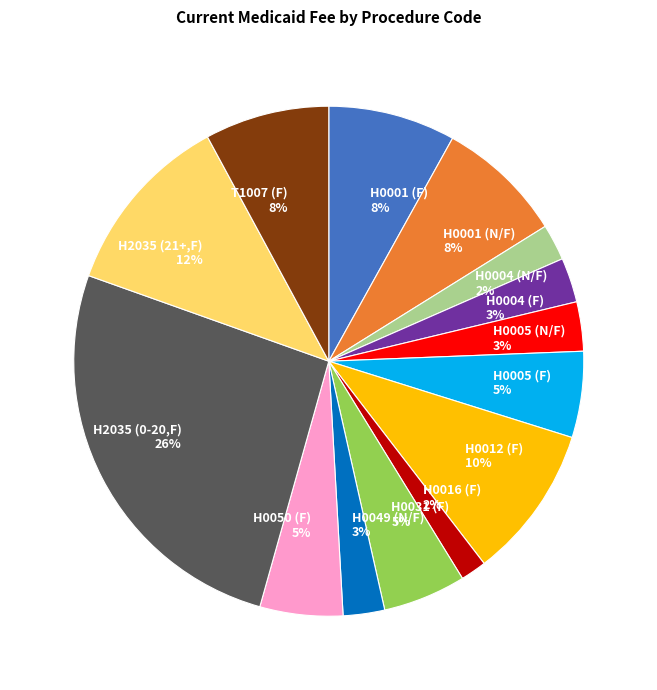

How many slices are in this pie chart?

14